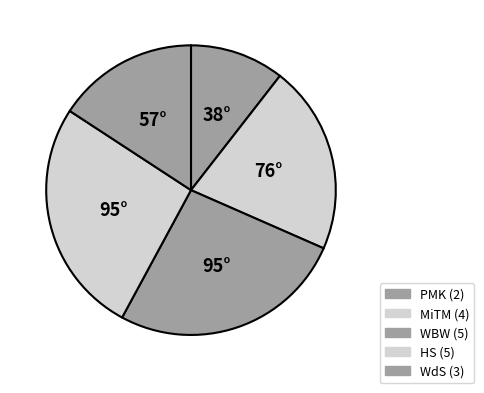

Count the number of slices in the pie.

5